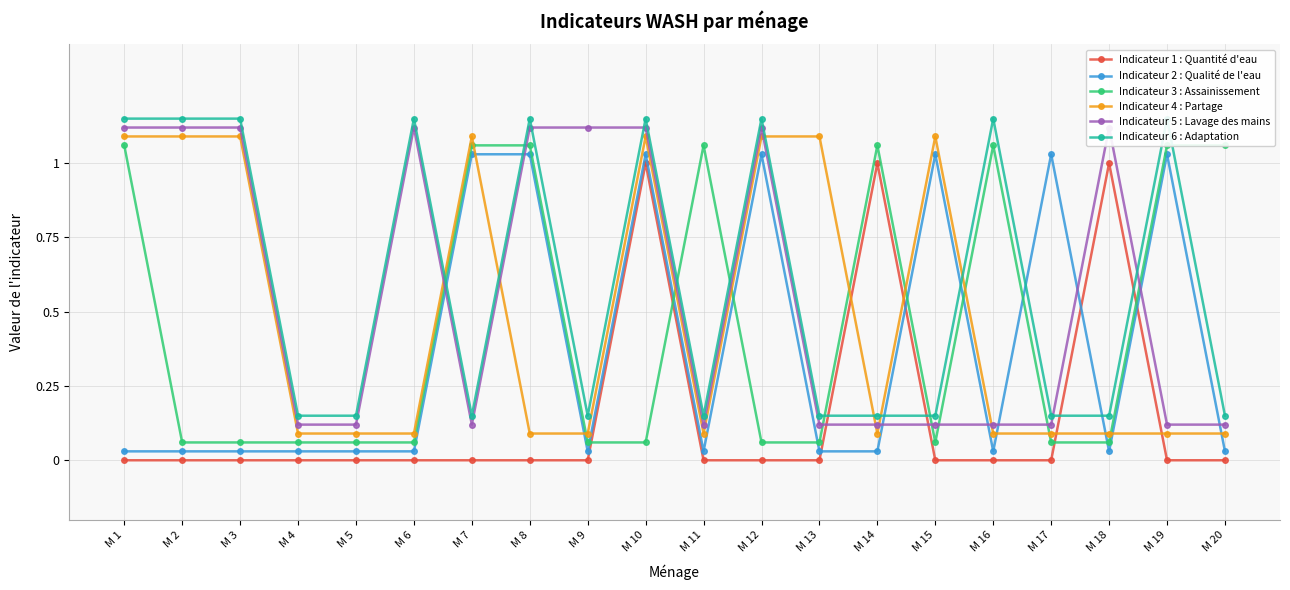

Which has a higher value, M 6 or M 2?

M 6